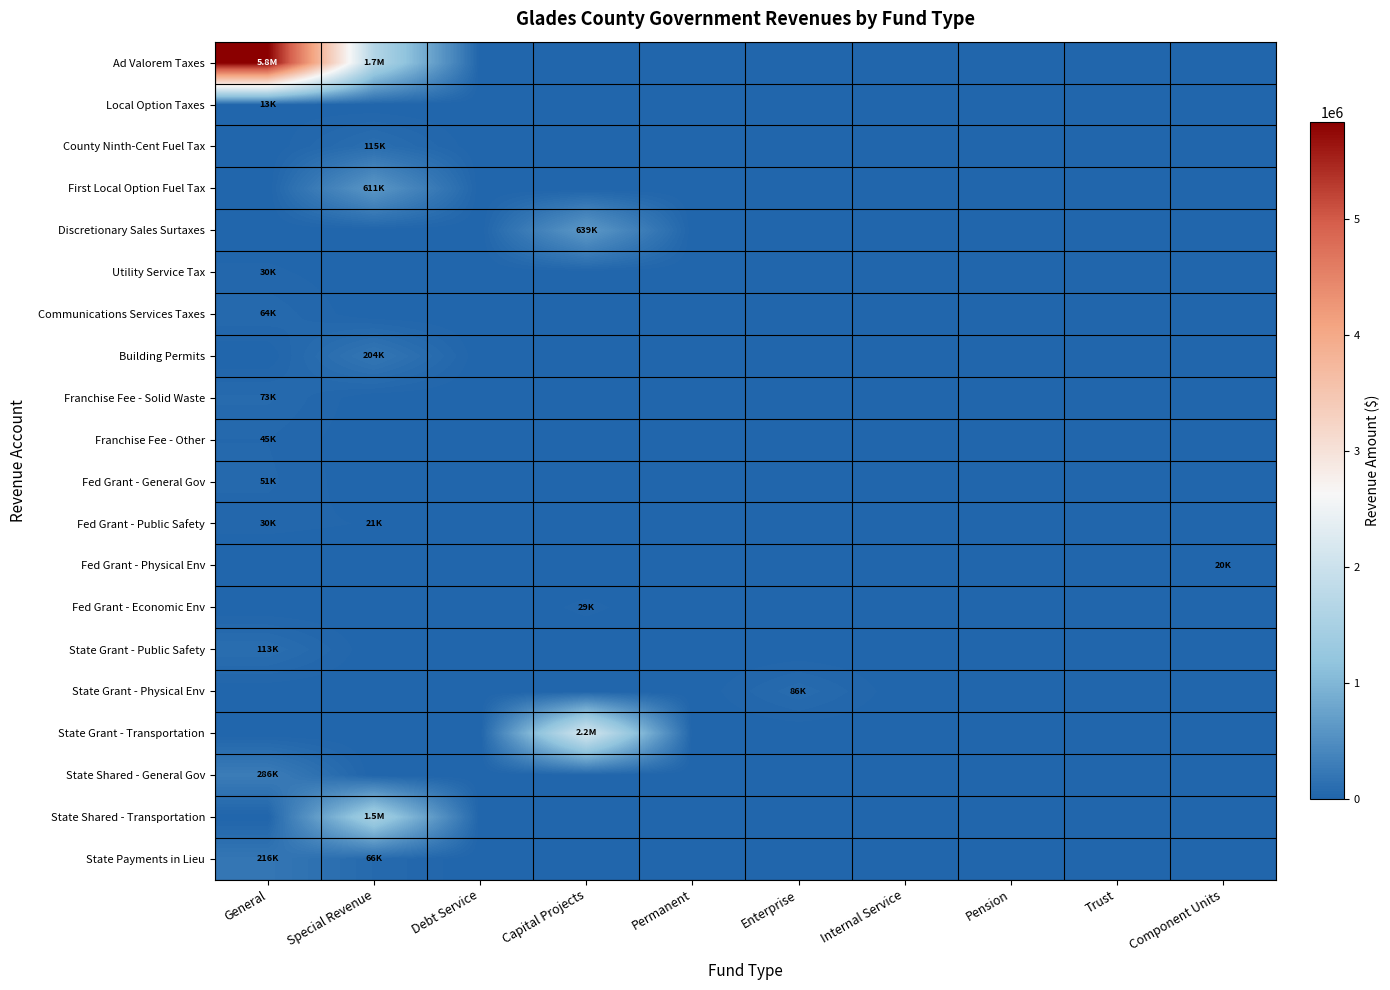

How many series are shown in this chart?

20